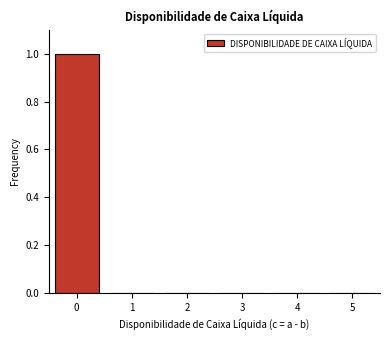

Reading left to right, transcribe this chart: for each bar, give the range it covers on the x-axis and its height. The values are not printed on the chart, so give them approximately, as read against the axis.

-0.5 to 0.5: 1
0.5 to 1.5: 0
1.5 to 2.5: 0
2.5 to 3.5: 0
3.5 to 4.5: 0
4.5 to 5.5: 0